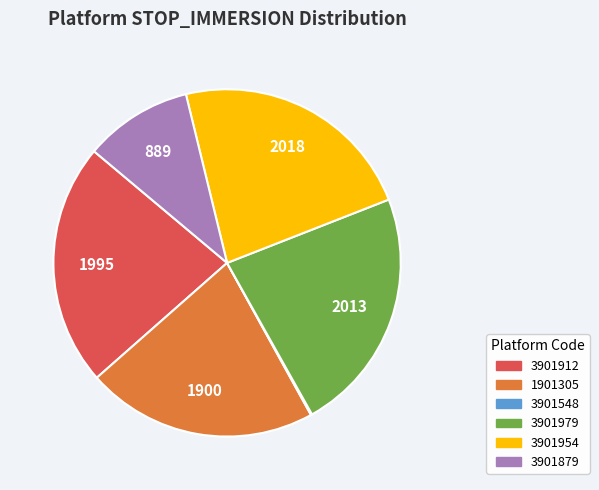

The 3901979 slice represents 23% of the pie. True or false?

True